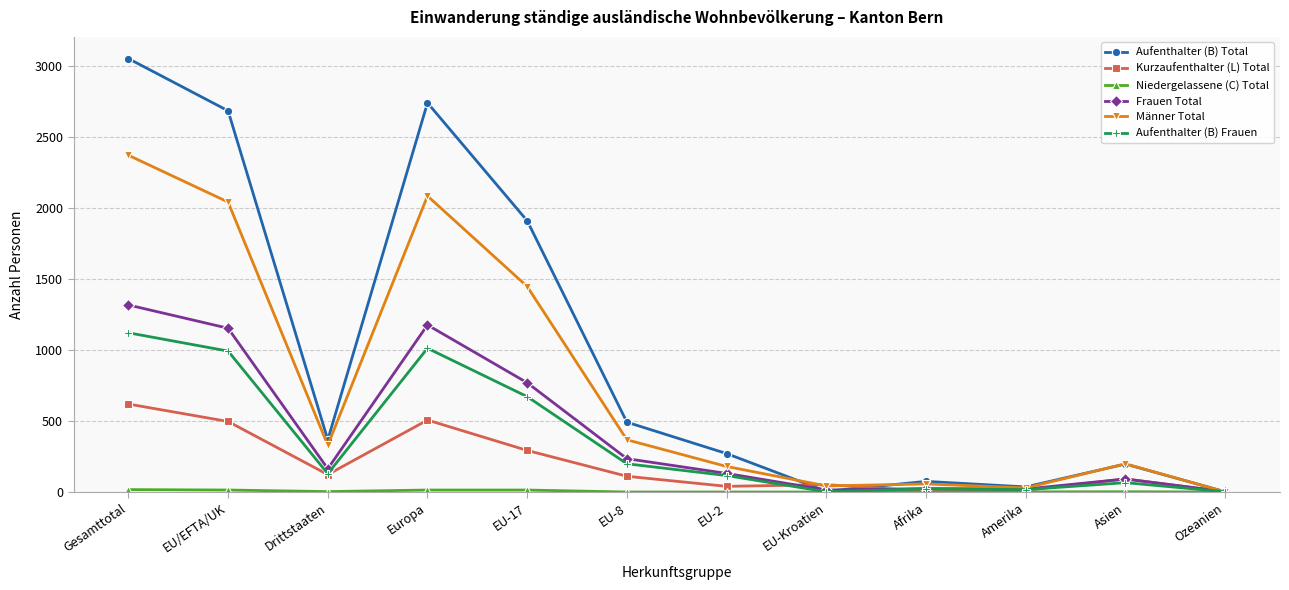

How many data points in Männer Total are less than 330?

6